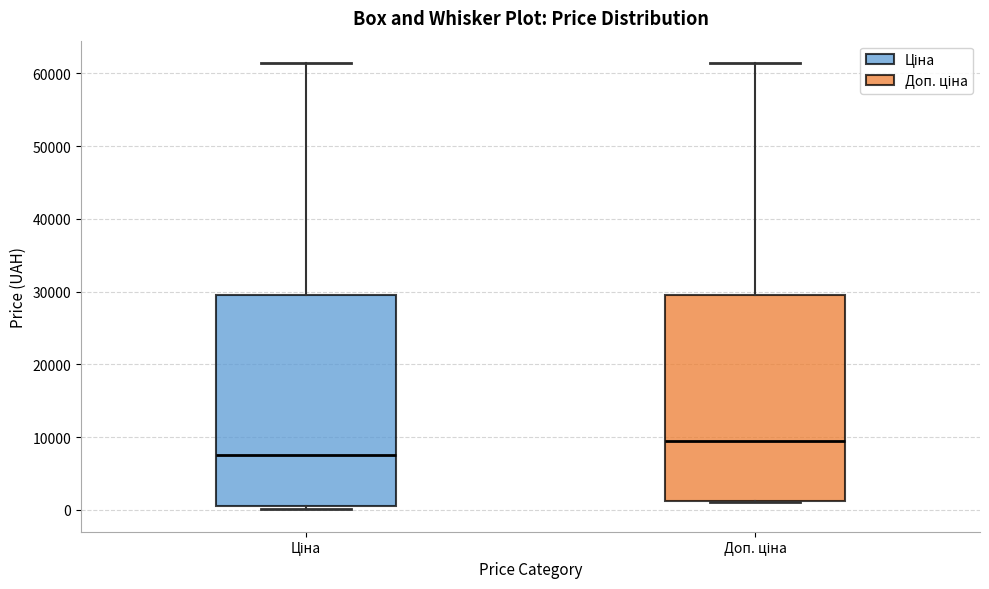

Which box has the lowest median line?

Ціна